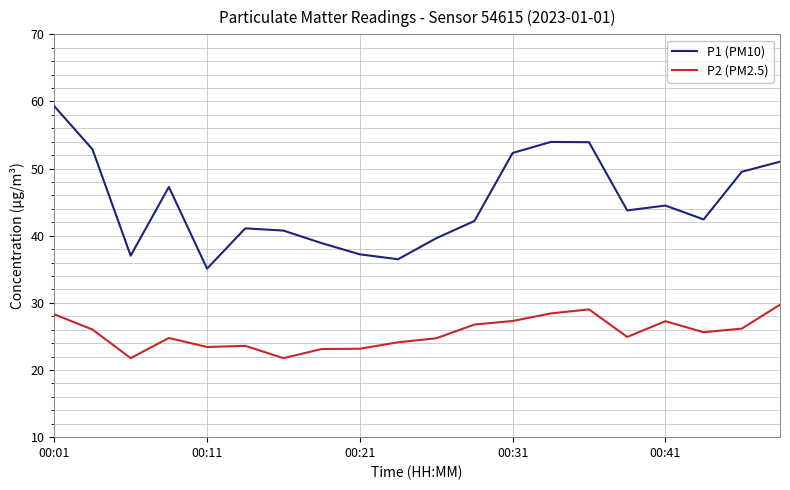

What is the difference between the maximum and minimum values in the P1 (PM10) series?

24.2